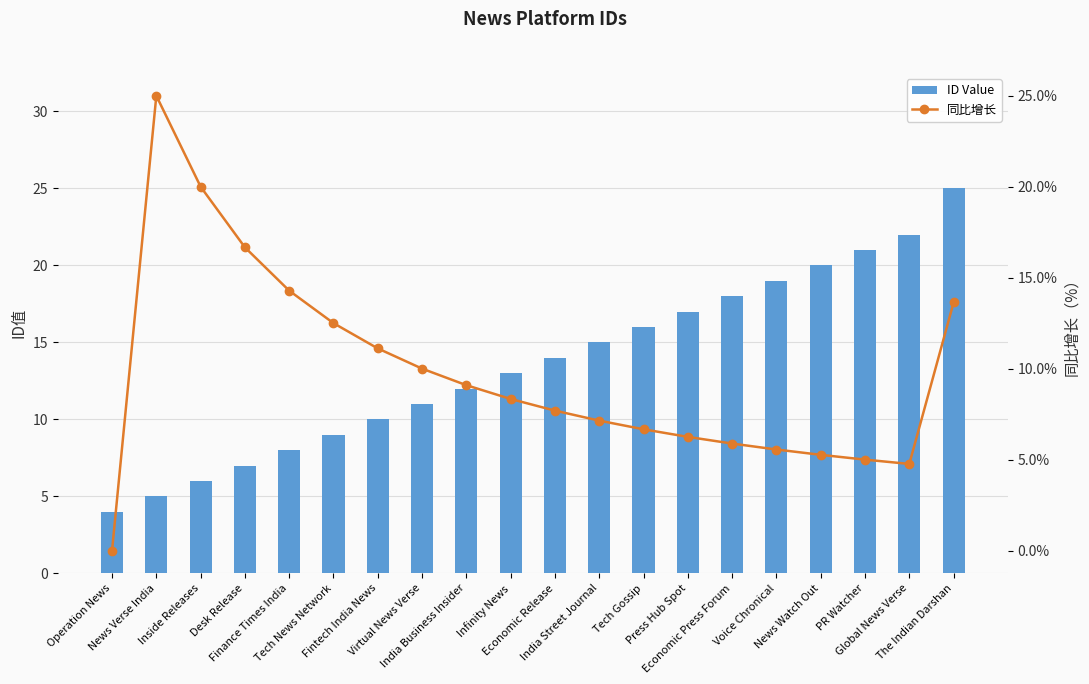

Which category has the lowest value in the ID Value series?

Operation News